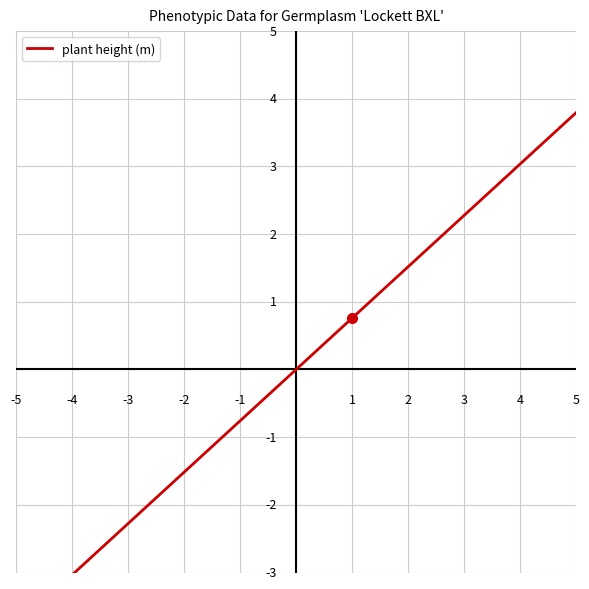

What is the value of the 1st point from the left?

-3.8